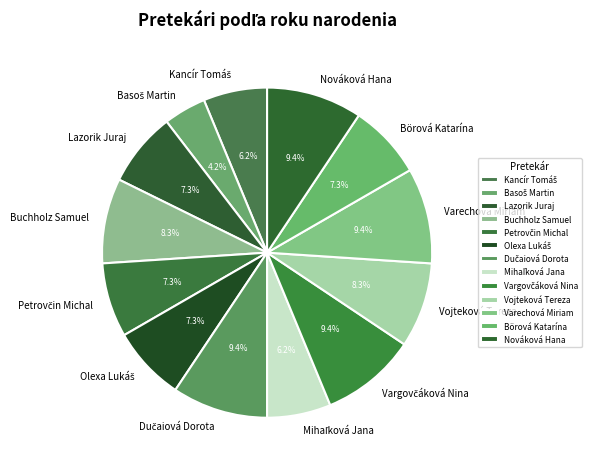

Does any single category account for the majority?

No